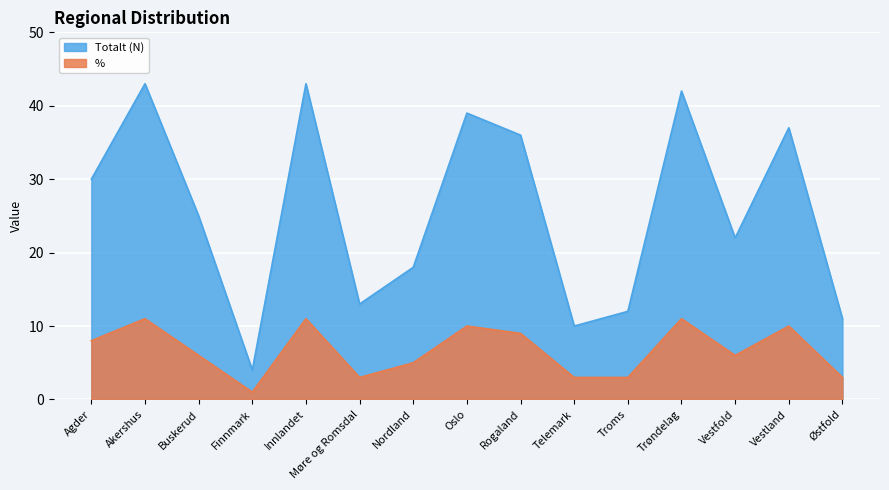

What is the sum of all Totalt (N) values?

385